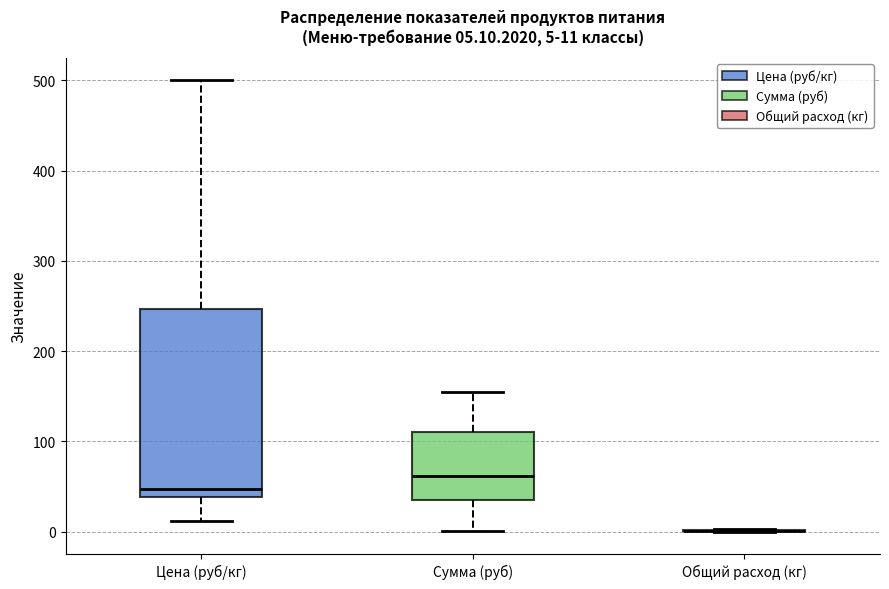

Which box is the tallest, from its lower edge to its upper edge?

Цена (руб/кг)